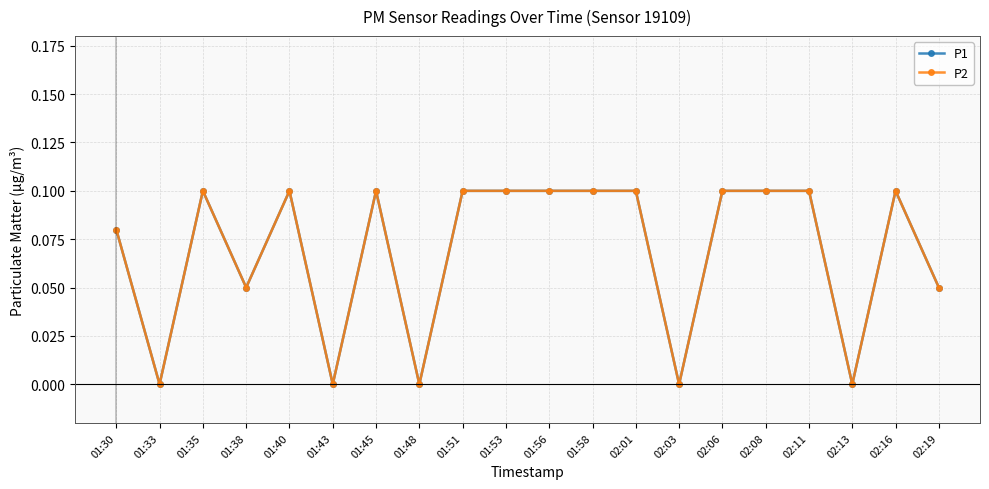

True or false: P2 and P1 intersect in this chart.

False